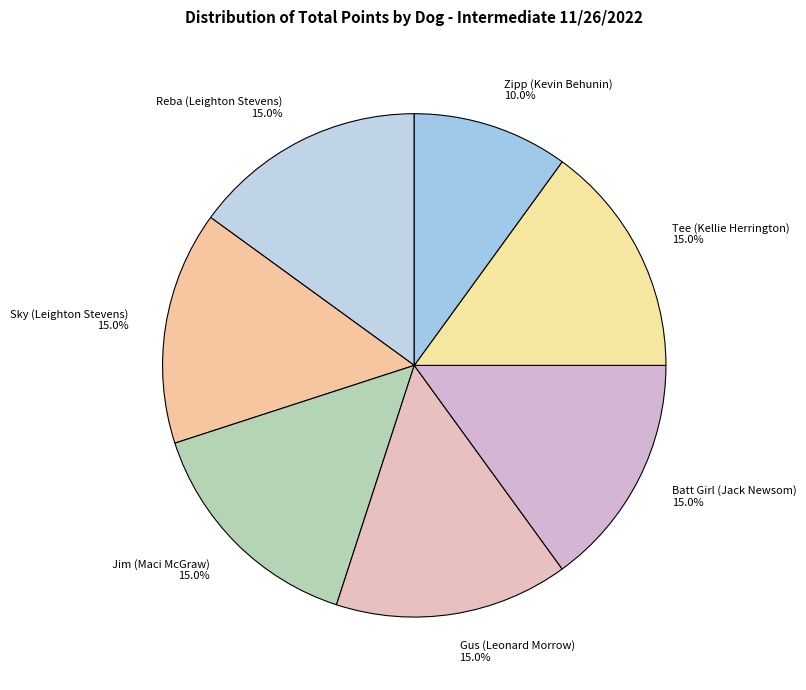

Which slice is the smallest?

Zipp (Kevin Behunin)